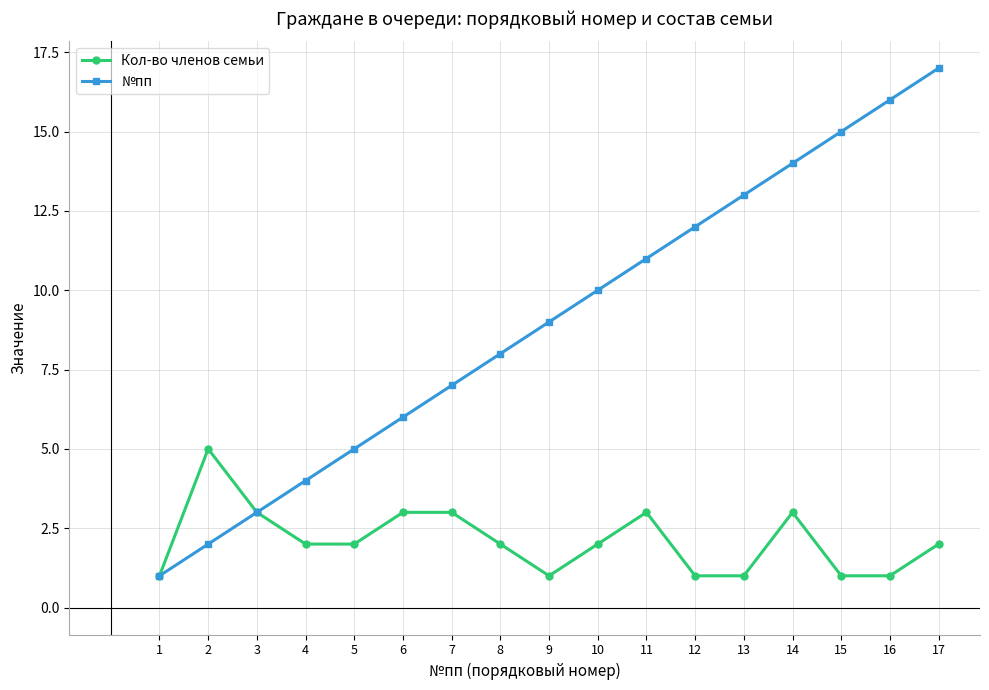

What is the value of the Кол-во членов семьи point at the 1st from the left?

1